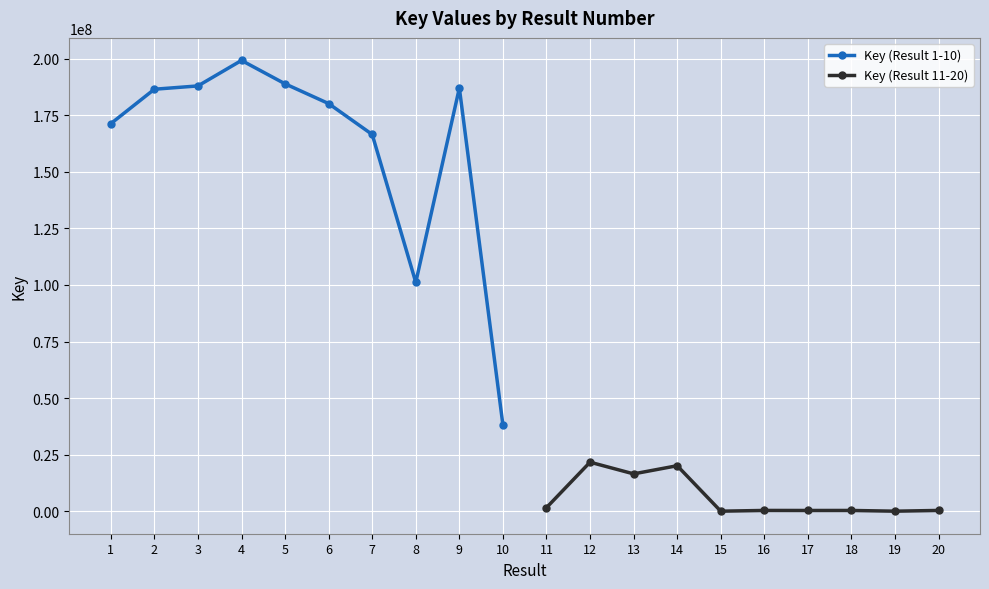

The value of Key (Result 1-10) at 7 is 166535148. True or false?

True